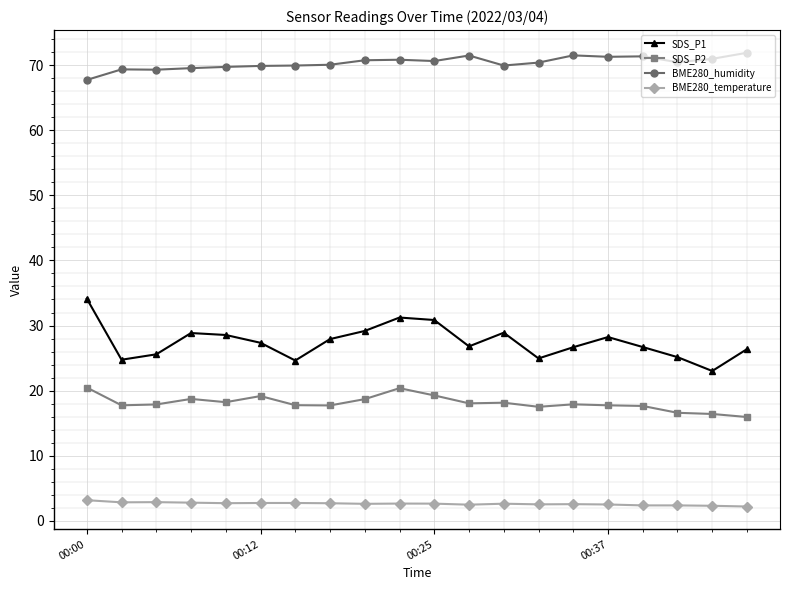

Which series has the largest range (max minus min)?

SDS_P1